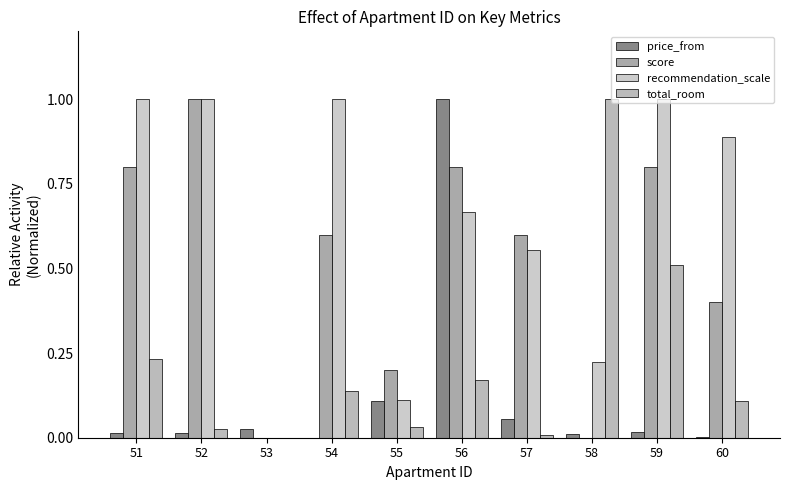

The value of price_from at 53 is 0.0. True or false?

True